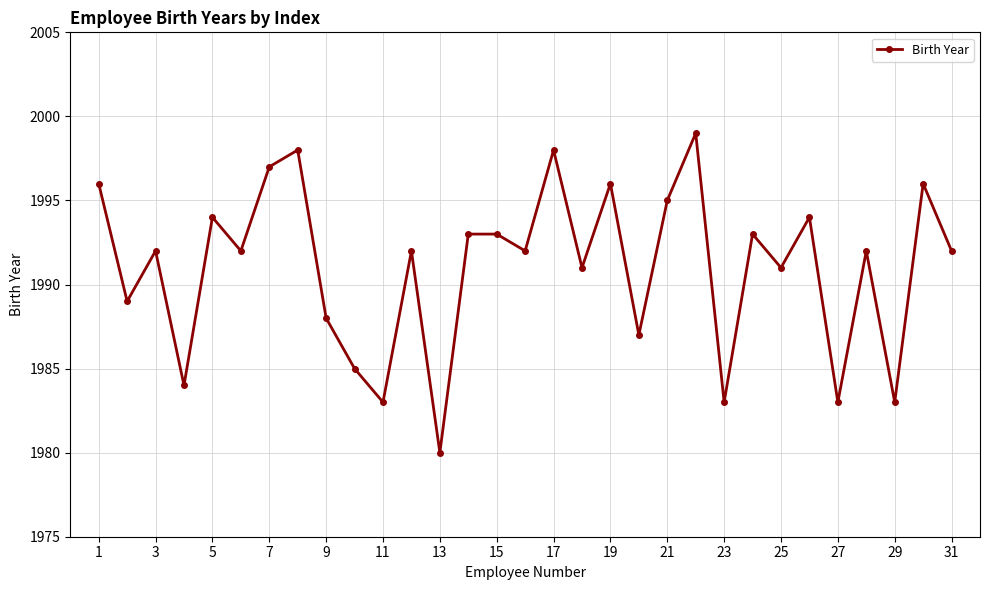

What is the sum of all values?

61721